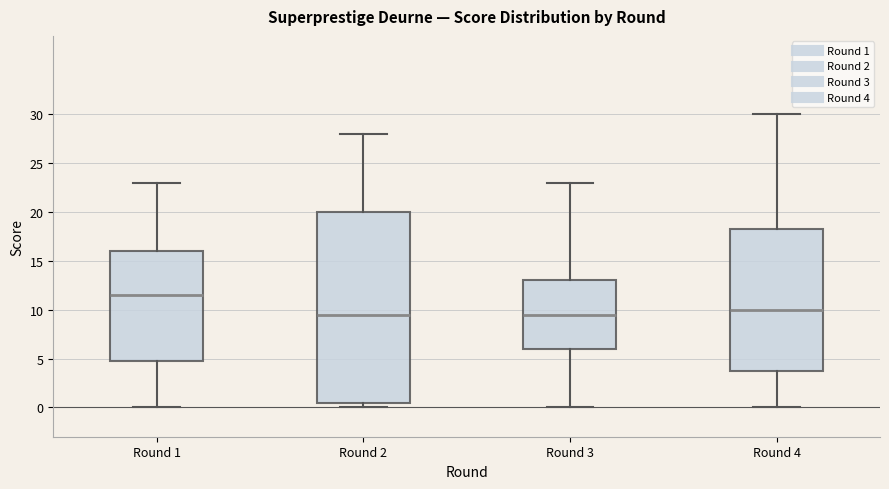

Reading left to right, read every box against the y-axis: the position of its median line, the range the box covers, and the ends of its whiskers. The values are not printed on the chart, so give them approximately, as read against the axis.

Round 1: median 11.5, box 5.0 to 16.0, whiskers 0.0 to 23.0
Round 2: median 9.5, box 0.5 to 20.0, whiskers 0.0 to 28.0
Round 3: median 9.5, box 6.0 to 13.0, whiskers 0.0 to 23.0
Round 4: median 10.0, box 4.0 to 18.5, whiskers 0.0 to 30.0